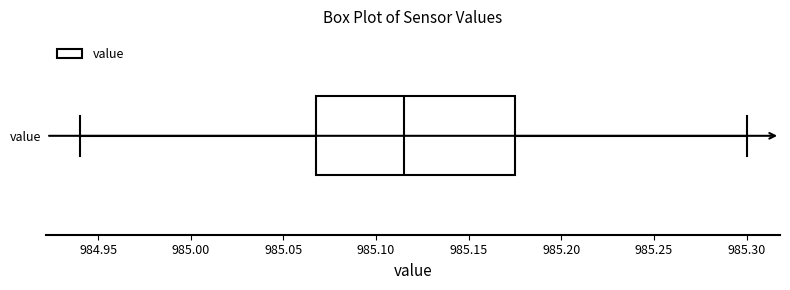

Read this box plot against the x-axis: the position of the median line, the range covered by the box, and the ends of both whiskers. The values are not printed on the chart, so give them approximately, as read against the axis.

median 985.115, box 985.070 to 985.175, whiskers 984.940 to 985.300